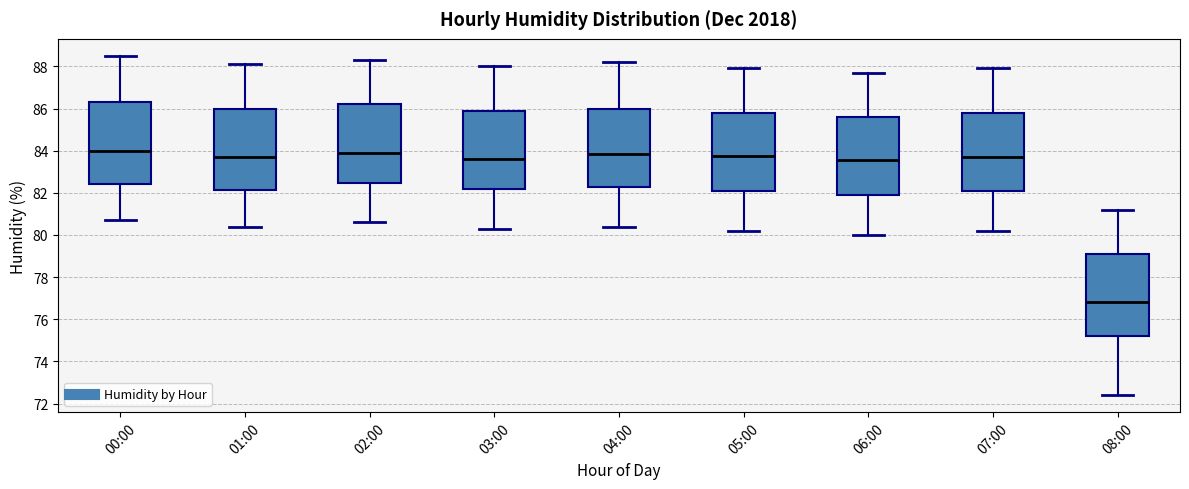

Reading left to right, transcribe this box plot: for each box, give where its median line is, the range the box spans, and where its two whiskers end, as read against the y-axis. The values are not printed on the chart, so give them approximately, as read against the axis.

00:00: median 84.0, box 82.4 to 86.4, whiskers 80.8 to 88.6
01:00: median 83.8, box 82.2 to 86.0, whiskers 80.4 to 88.2
02:00: median 84.0, box 82.4 to 86.2, whiskers 80.6 to 88.4
03:00: median 83.6, box 82.2 to 86.0, whiskers 80.4 to 88.0
04:00: median 83.8, box 82.2 to 86.0, whiskers 80.4 to 88.2
05:00: median 83.8, box 82.0 to 85.8, whiskers 80.2 to 88.0
06:00: median 83.6, box 81.8 to 85.6, whiskers 80.0 to 87.8
07:00: median 83.8, box 82.0 to 85.8, whiskers 80.2 to 88.0
08:00: median 76.8, box 75.2 to 79.2, whiskers 72.4 to 81.2